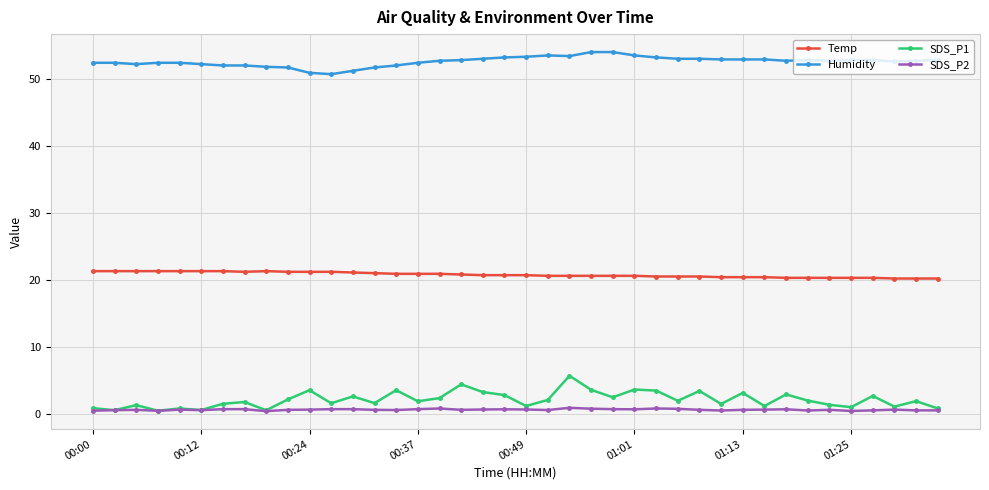

What is the value of the Humidity point at the 36th from the left?

52.8